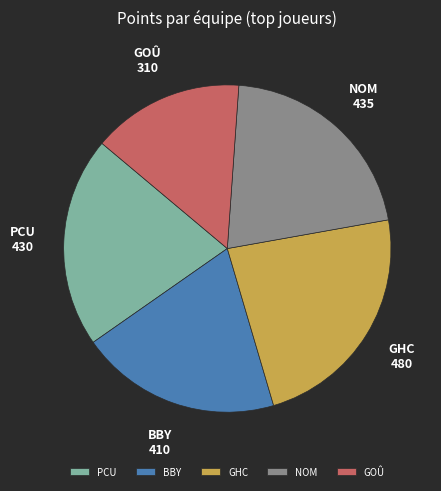

Between PCU and GOÛ, which is larger?

PCU